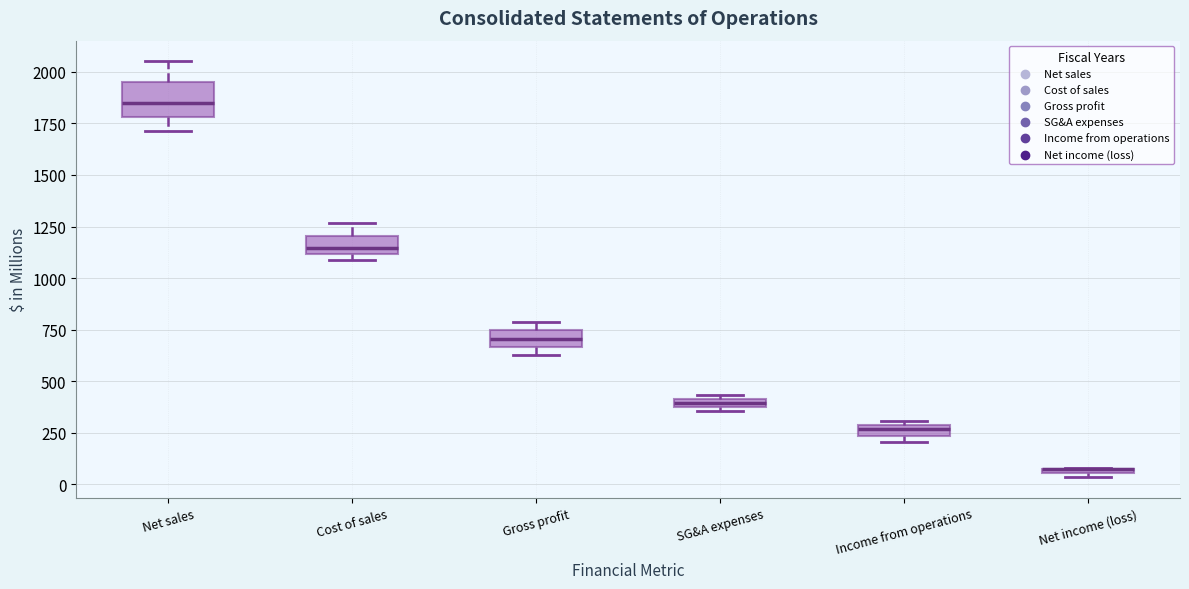

Comparing the boxes themselves (not the whiskers), which one is the tallest?

Net sales